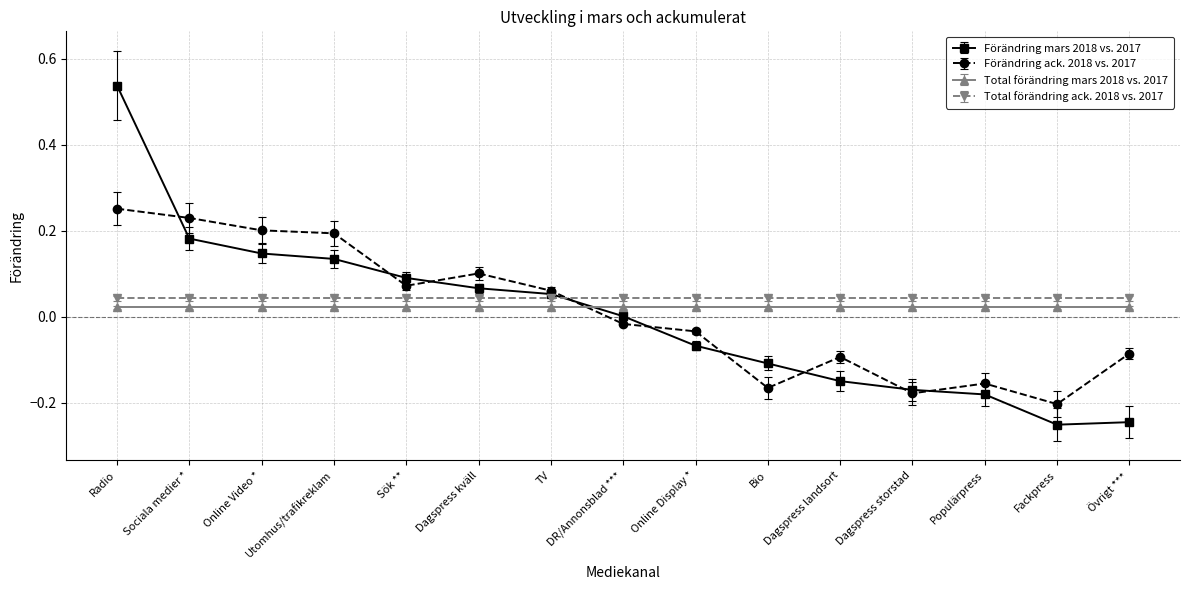

At which category does the chart reach its peak across all series?

Radio